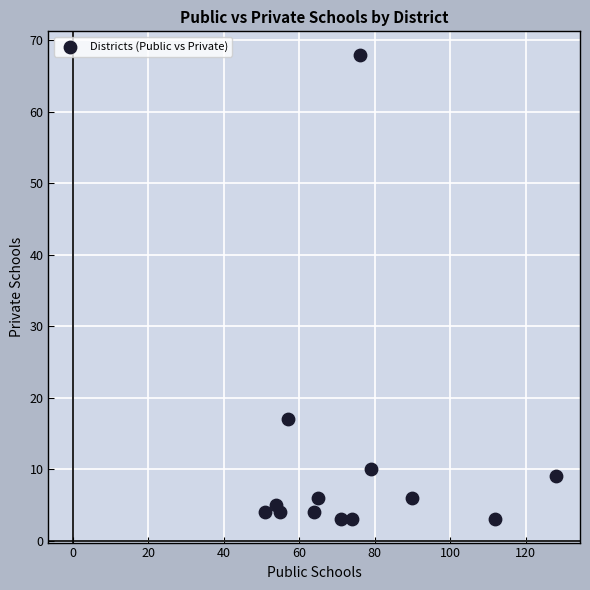

What is the range of Y values (max minus min)?

65